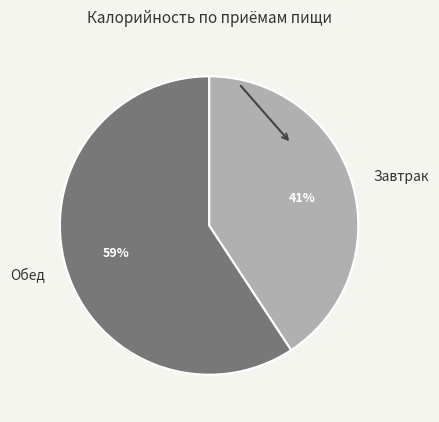

Rank the categories by value from lowest to highest.

Завтрак, Обед